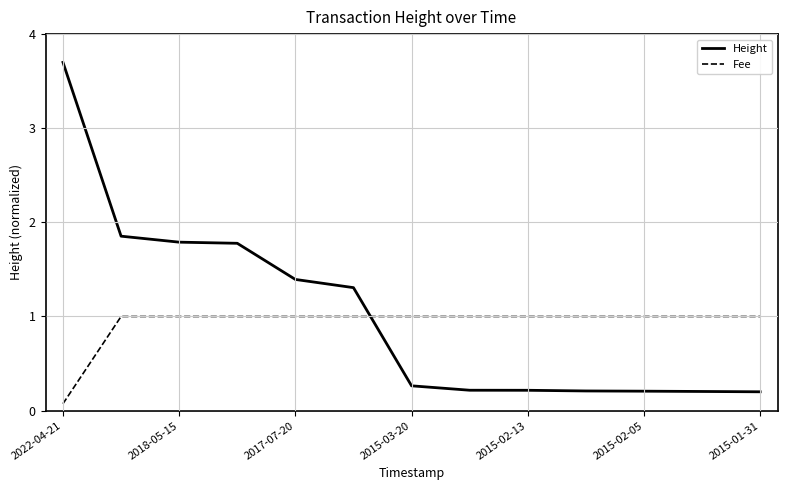

What is the maximum value shown in the chart?

3.7